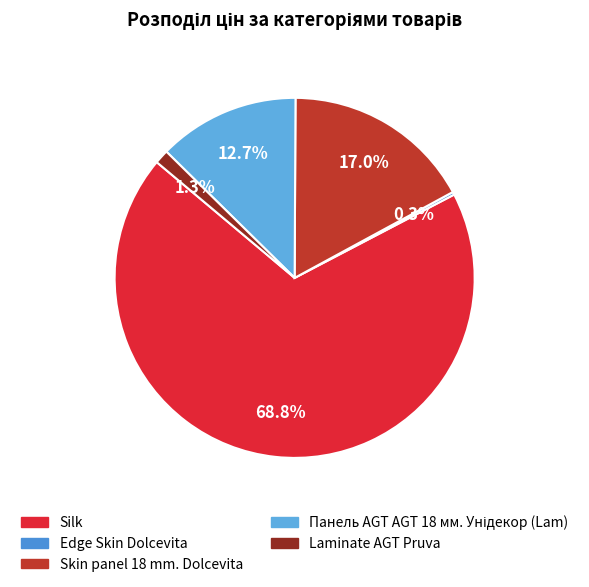

The Laminate AGT Pruva slice represents 1% of the pie. True or false?

True